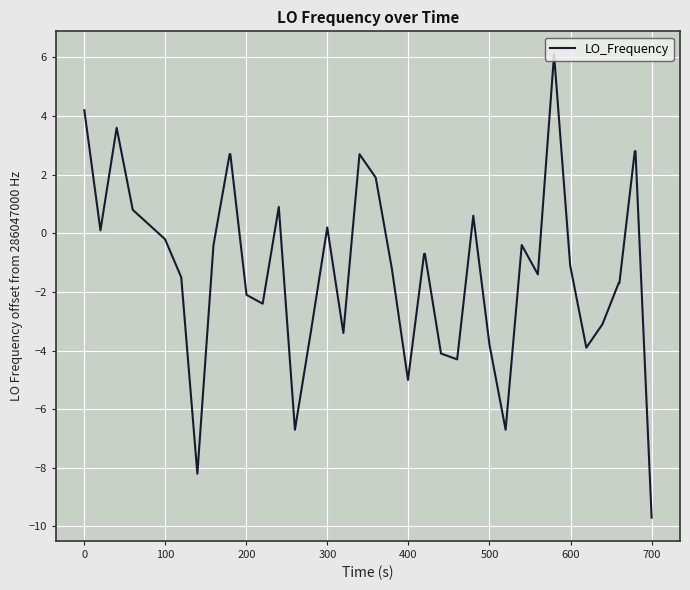

Count the number of data series in this chart.

1